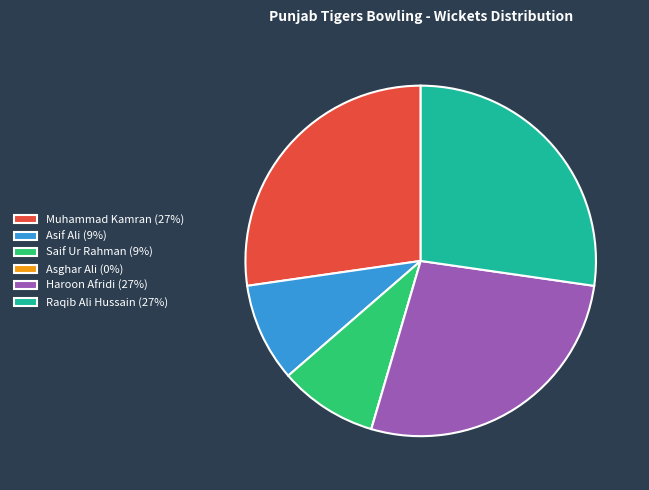

Is the sum of Saif Ur Rahman (9%) and Raqib Ali Hussain (27%) greater than half?

No